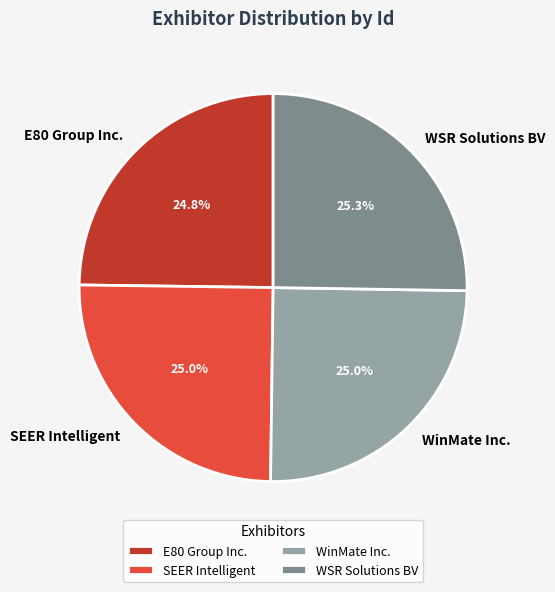

Does E80 Group Inc. account for over 50% of the chart?

No